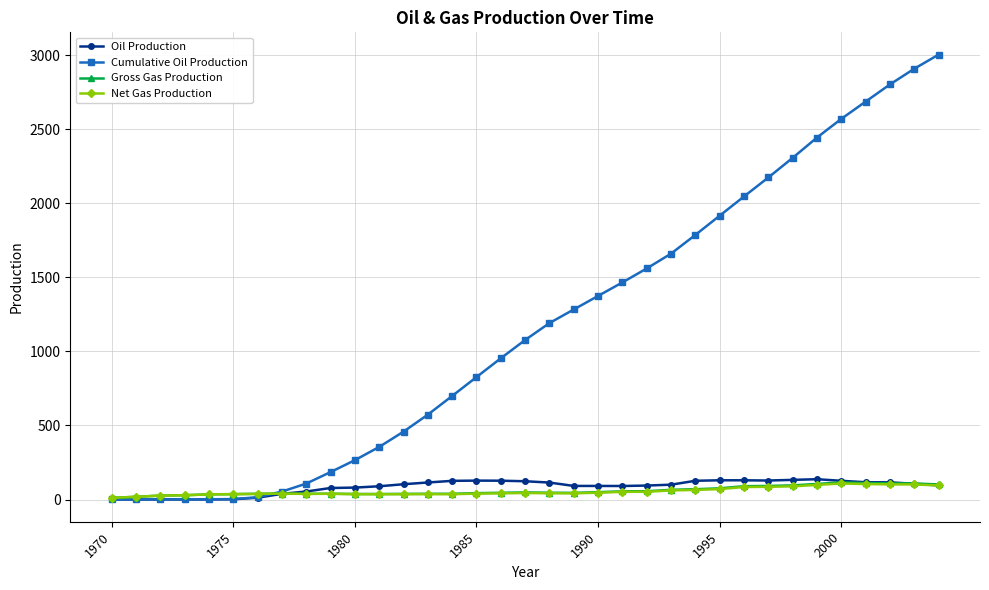

What is the average value of the Net Gas Production series?

54.7